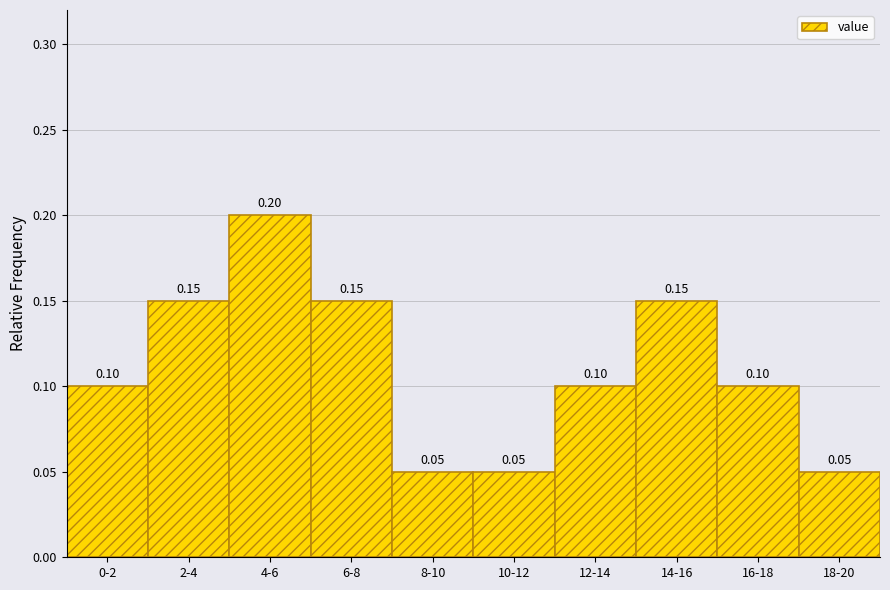

What is the sum of all values?

1.1